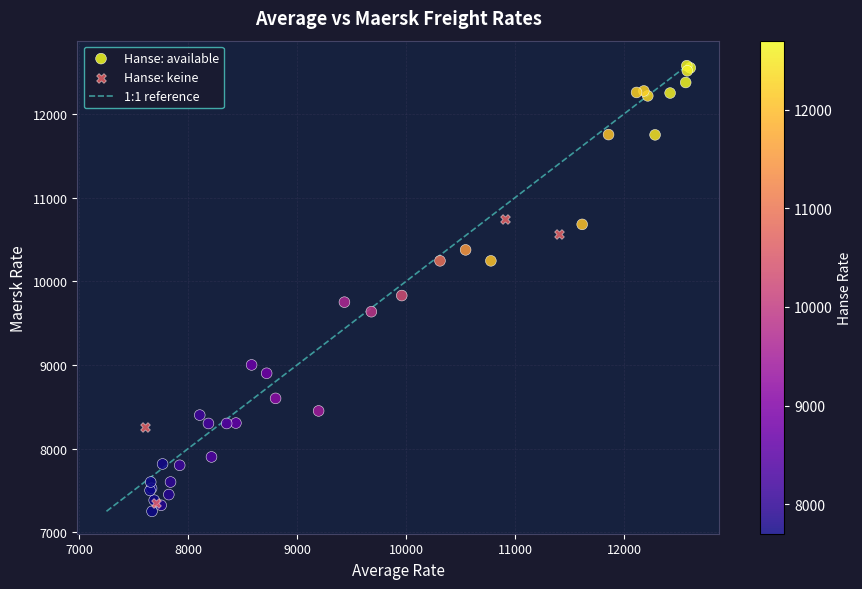

Which series contains the highest Y value?

Hanse: available